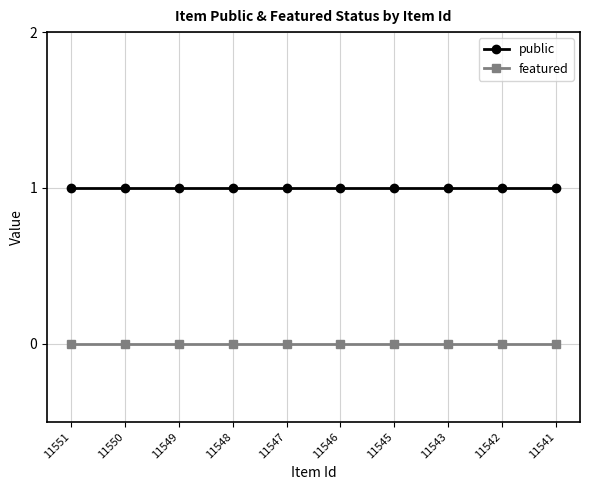

True or false: public and featured intersect in this chart.

False